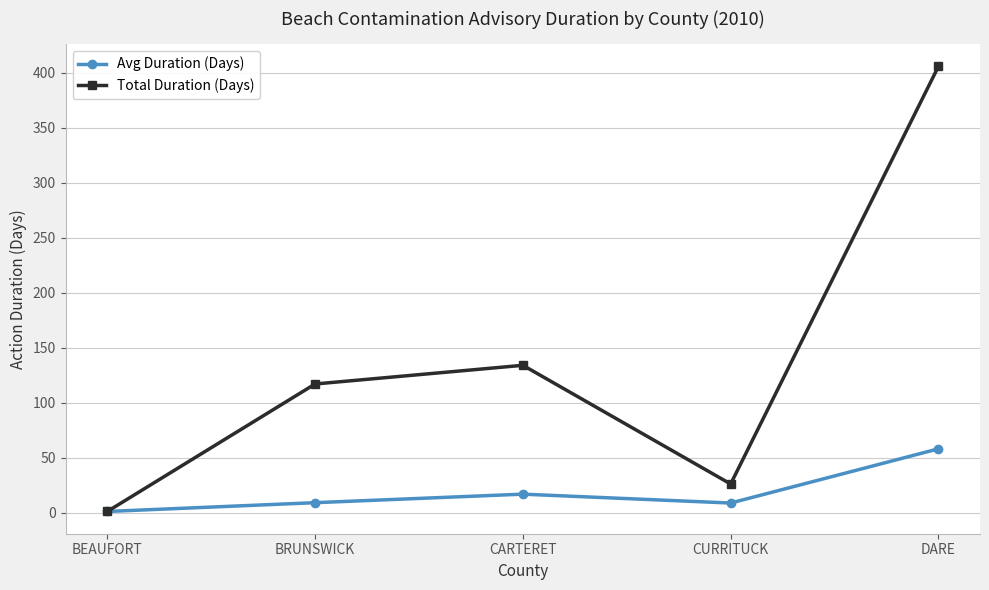

What is the difference between the second highest and second lowest values in the Avg Duration (Days) series?

8.1